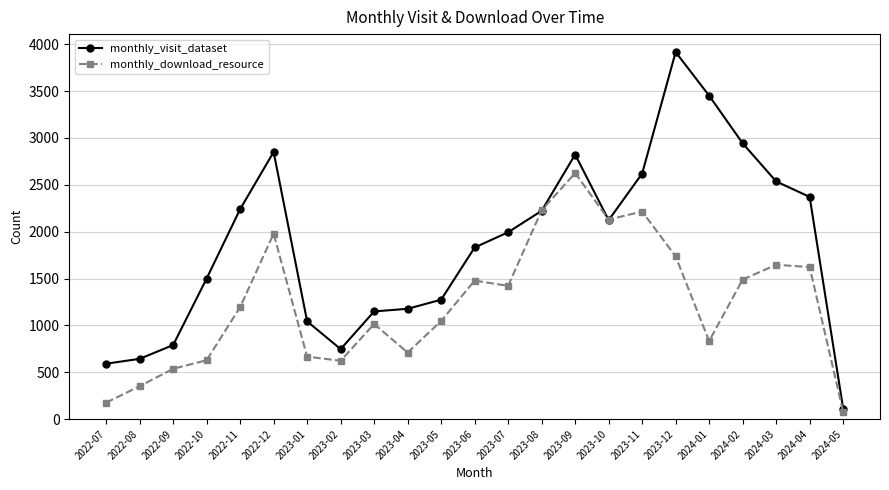

At which category does monthly_download_resource reach its first local valley?

2023-02